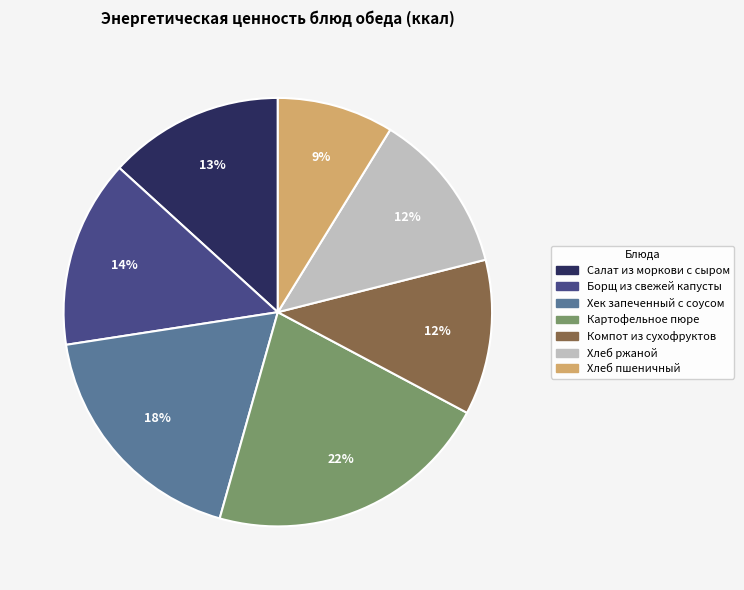

Which category has the smallest portion of the pie?

Хлеб пшеничный